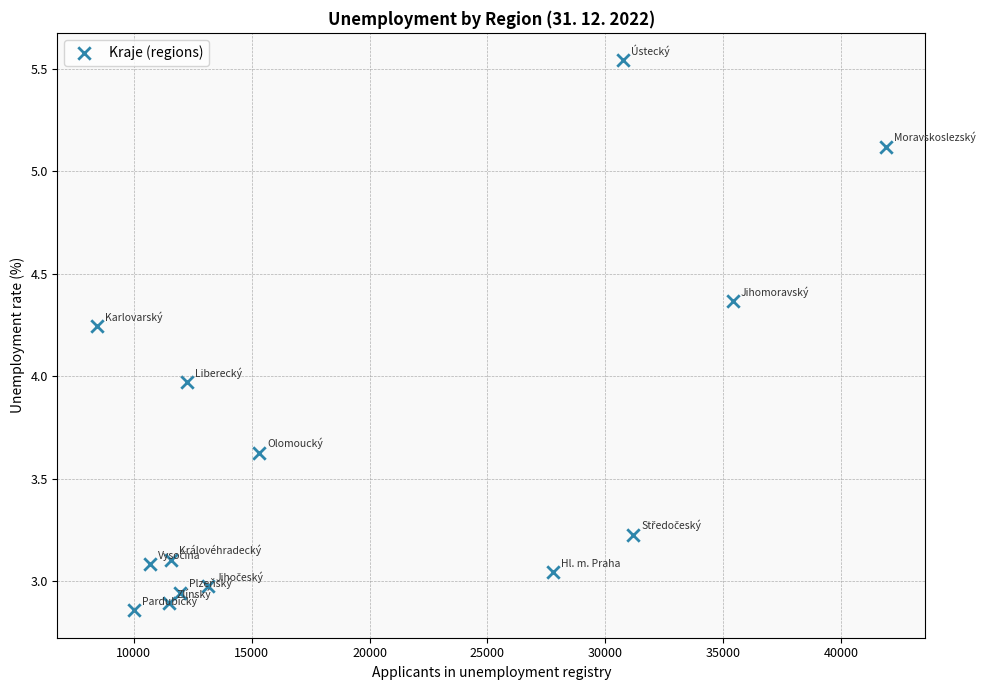

What is the range of X values (max minus min)?

33473.0